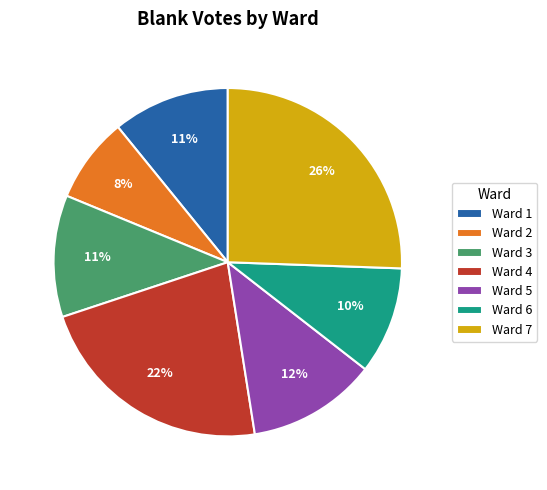

Is Ward 1 the majority of the pie?

No